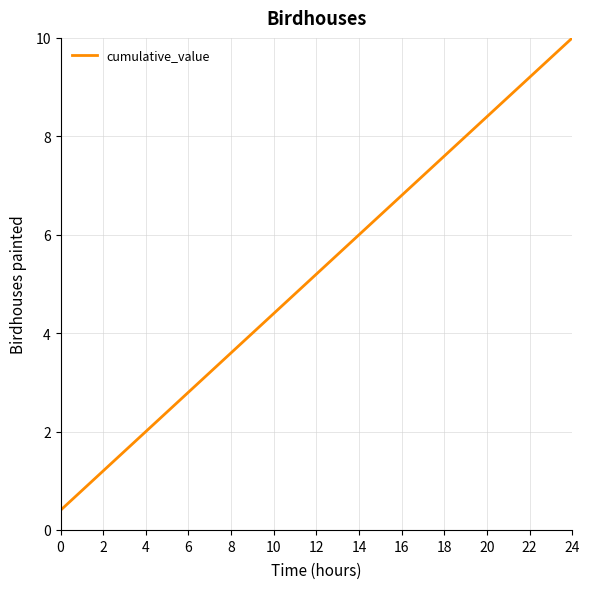

What is the maximum value shown in the chart?

10.0